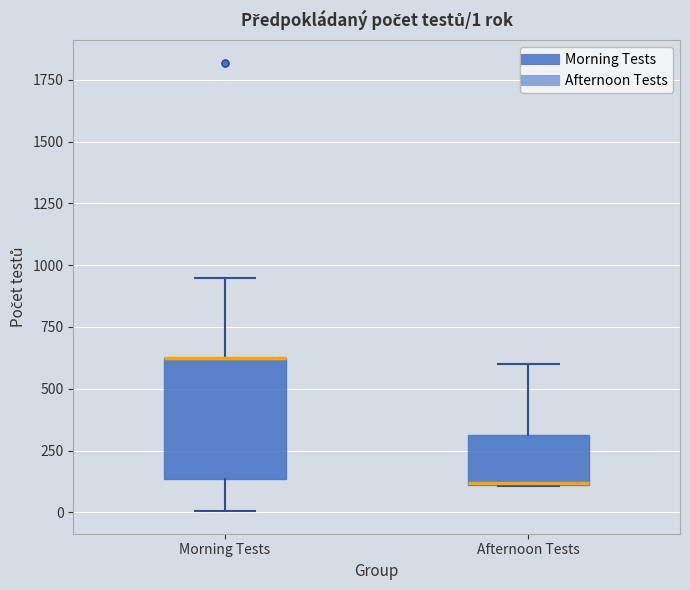

Comparing the boxes themselves (not the whiskers), which one is the tallest?

Morning Tests